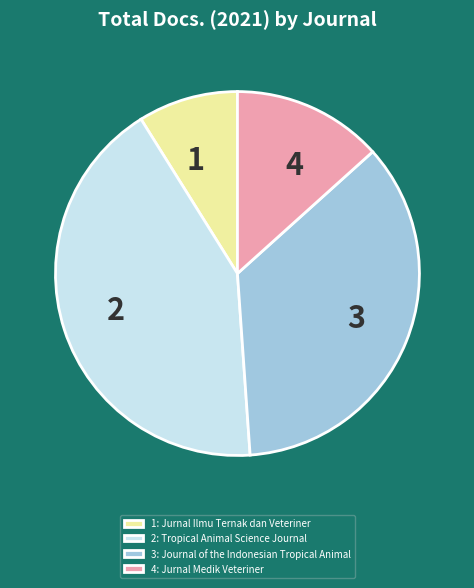

Between 3: Journal of the Indonesian Tropical Animal and 4: Jurnal Medik Veteriner, which is larger?

3: Journal of the Indonesian Tropical Animal